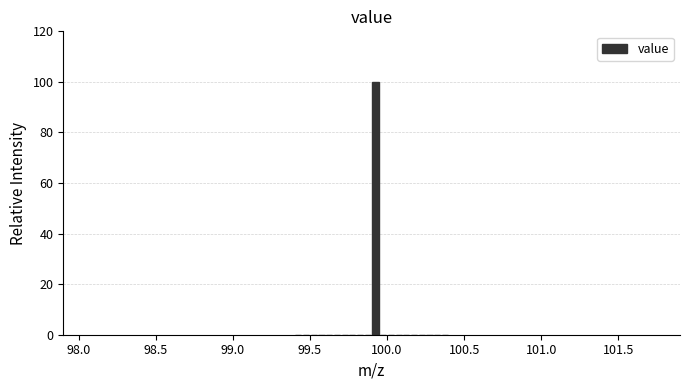

Read against the x-axis, roughly where is the centre of the tallest bar?

99.95